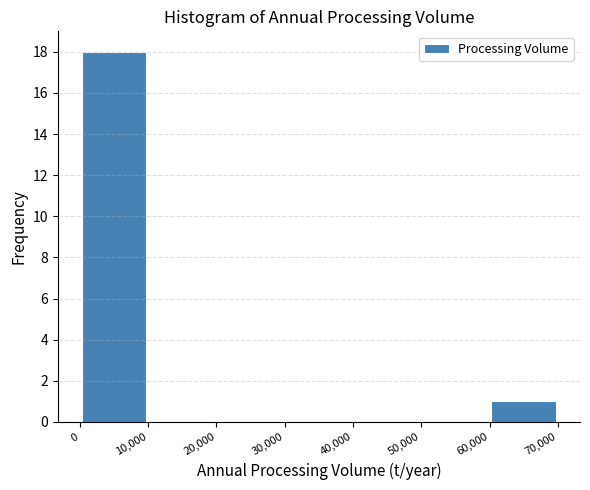

How tall is the bar that spans 60,000 to 70,000 on the x-axis? The values are not printed on the chart, so give them approximately, as read against the axis.

1